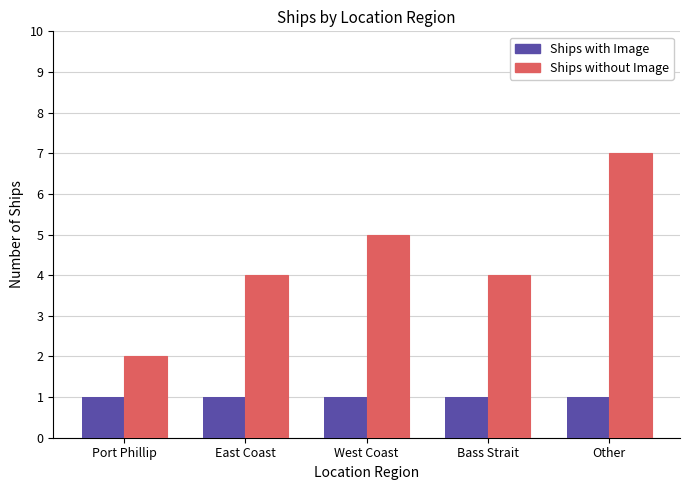

The value of Ships with Image at Bass Strait is 1. True or false?

True